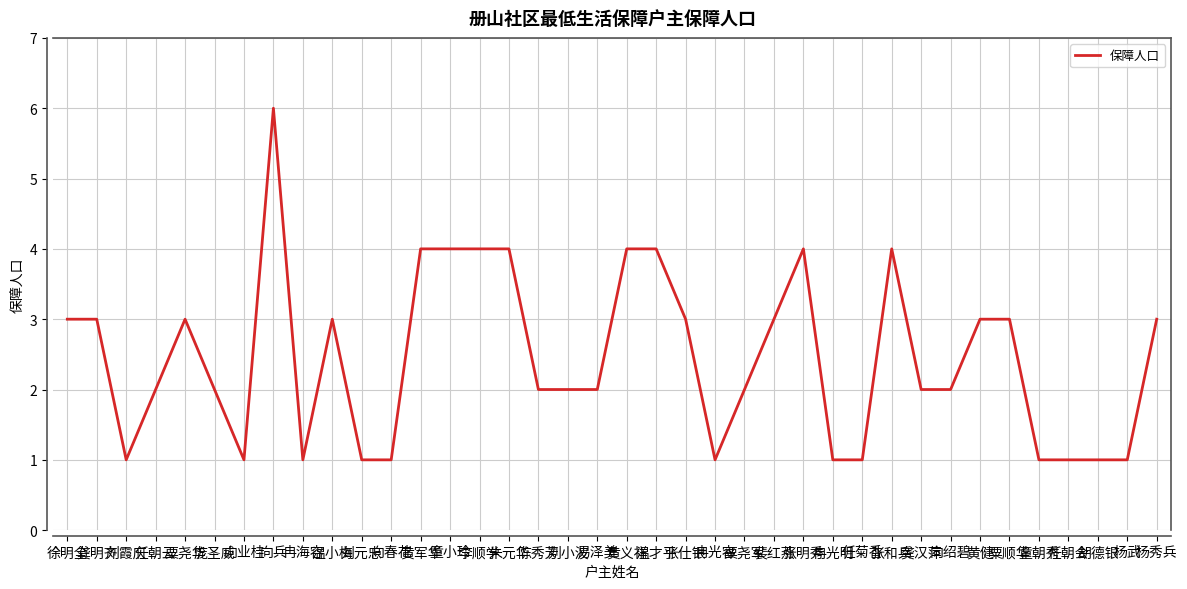

The chart shows a value of 1 at 粟尧军. True or false?

False